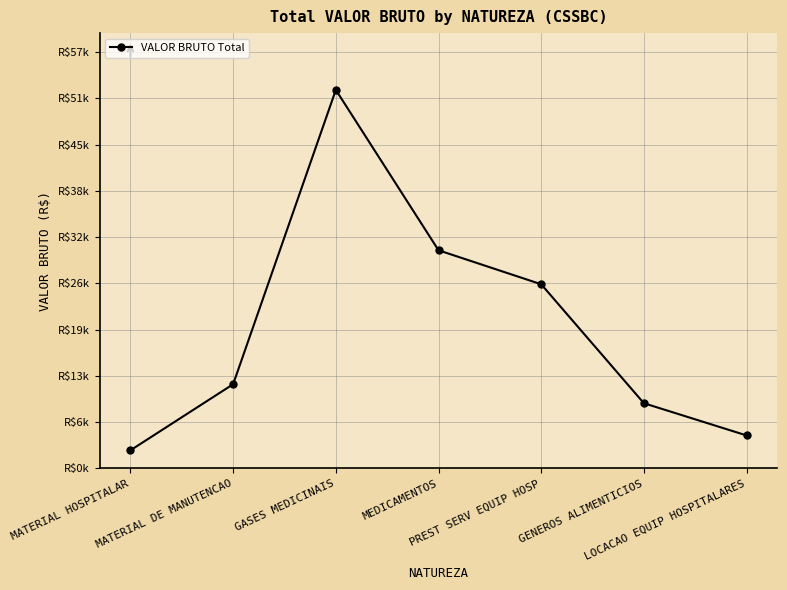

Where is the first local maximum?

GASES MEDICINAIS